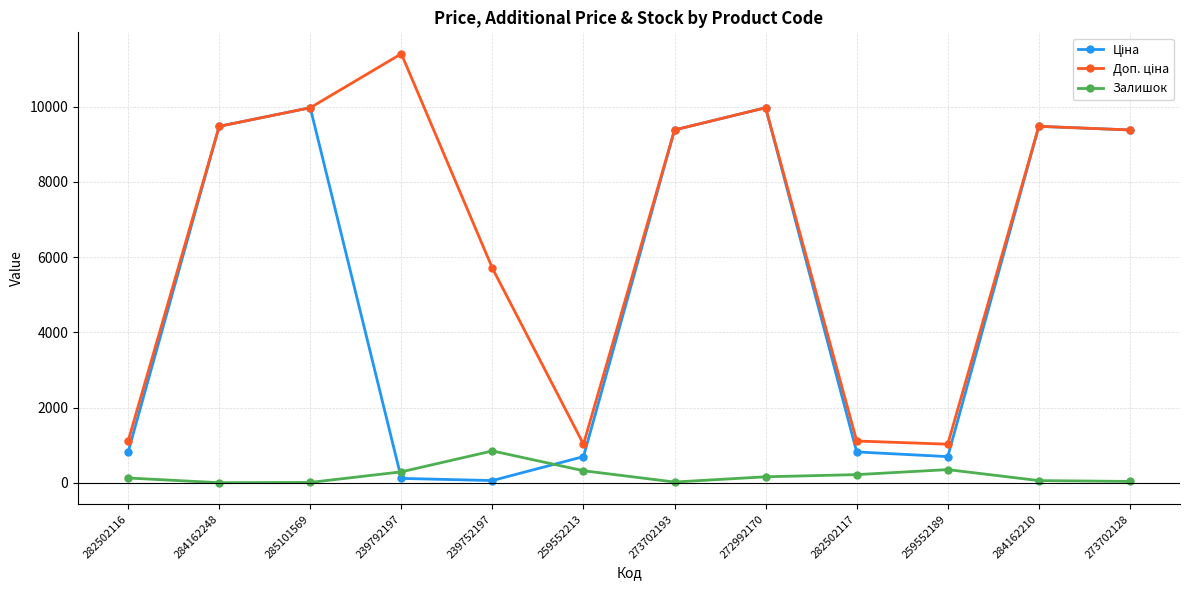

At how many categories does at least one series exceed 5299?

8